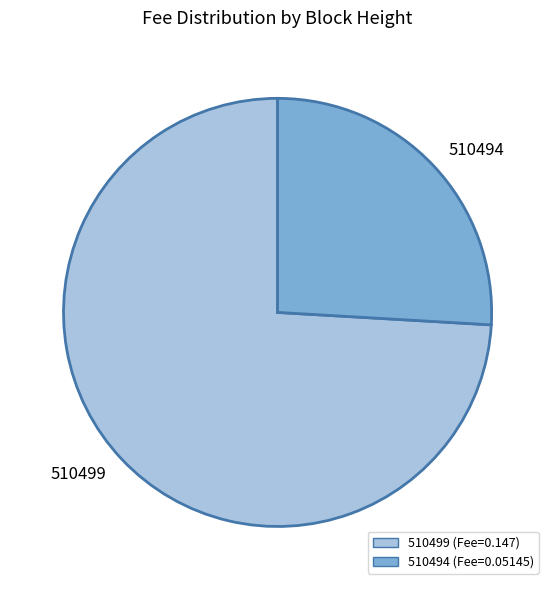

Between 510499 and 510494, which is larger?

510499